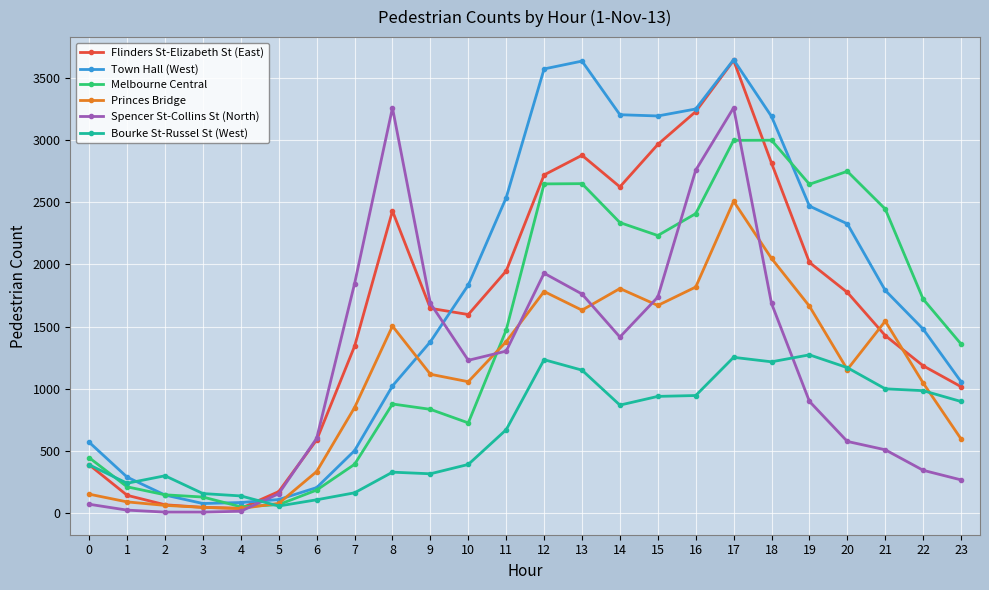

Which category has the highest value in the Princes Bridge series?

17